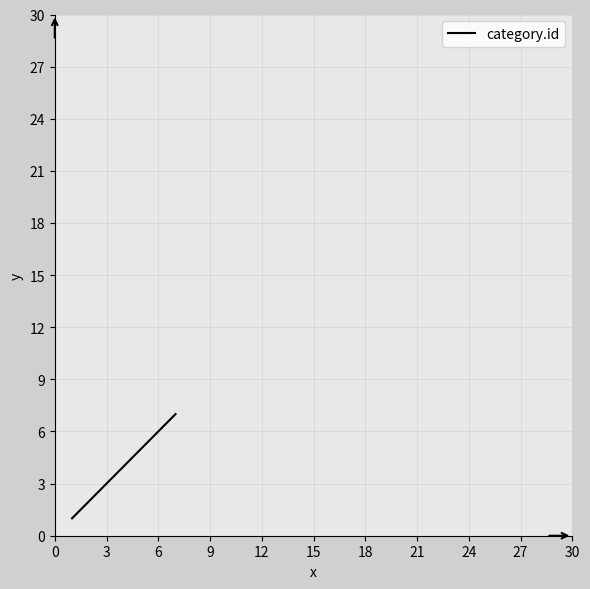

What is the greatest value displayed?

7